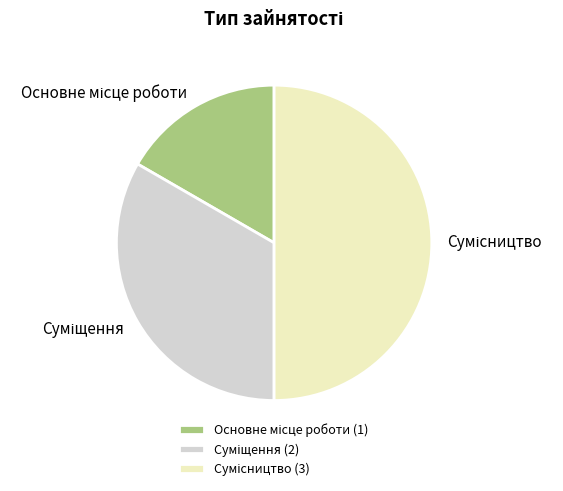

What is the largest slice in the pie chart?

Сумісництво